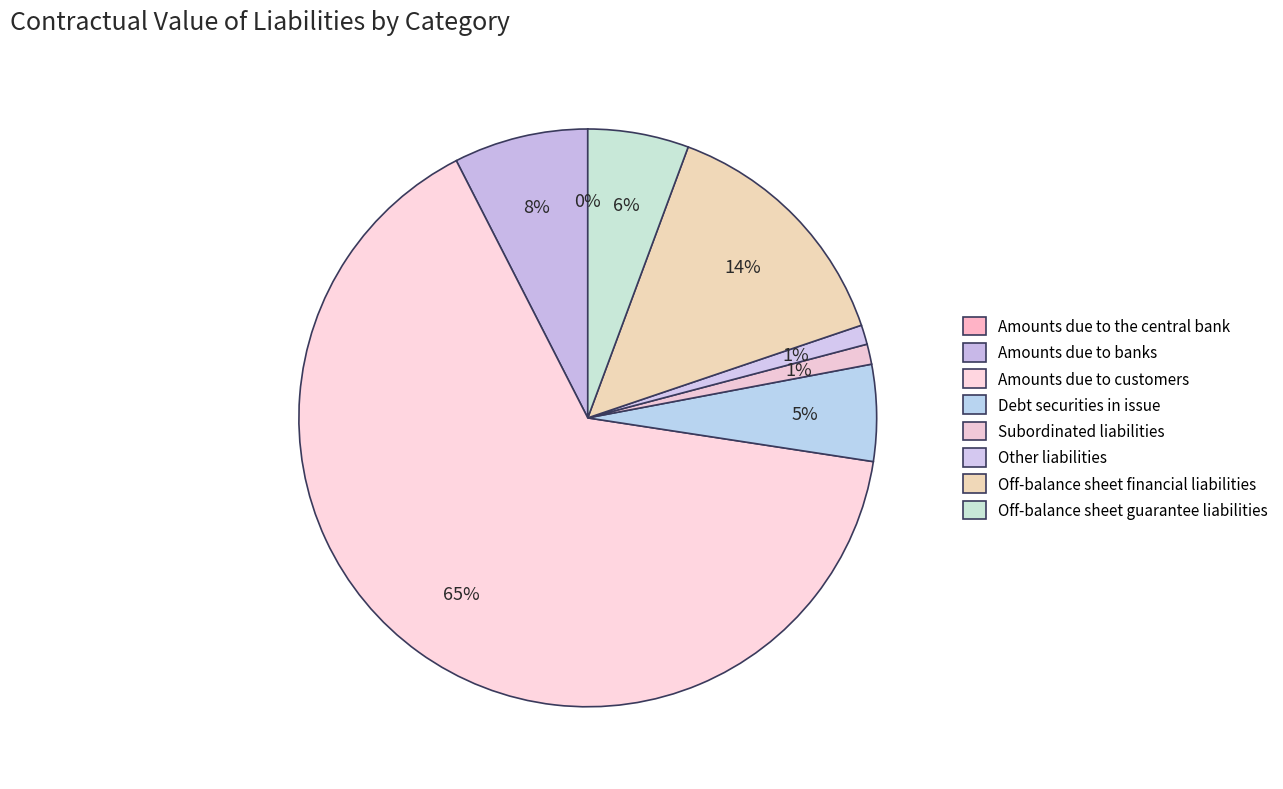

To the nearest percent, what is the average slice percentage?

12%